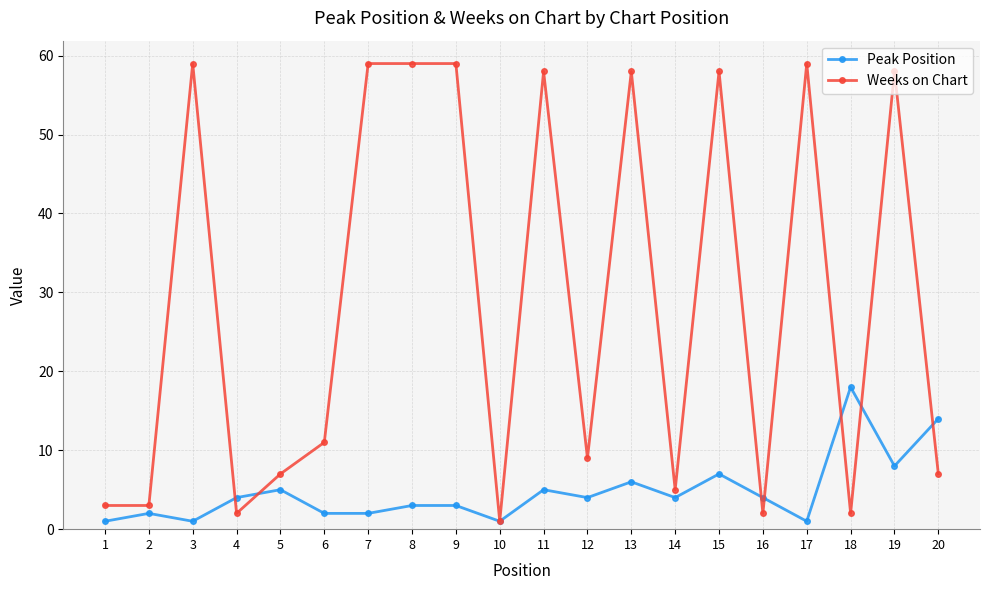

The Peak Position series shows 4 at 12. True or false?

True